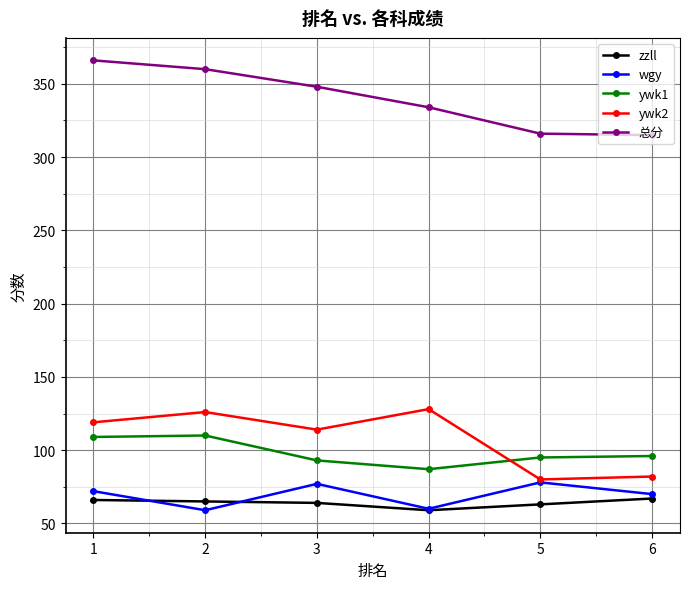

What are all the series names shown in the legend?

zzll, wgy, ywk1, ywk2, 总分